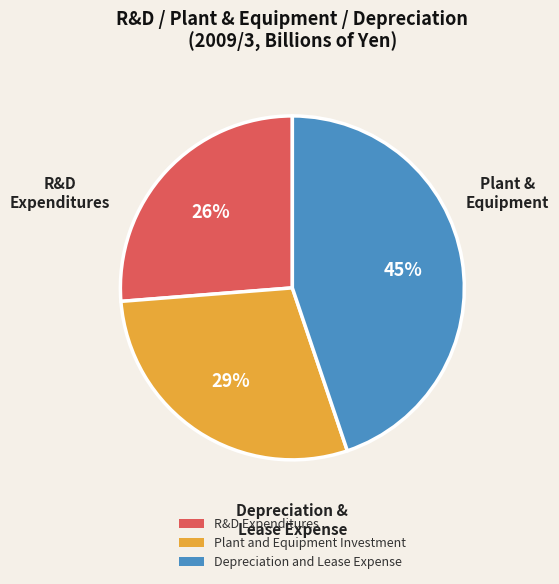

True or false: Depreciation and Lease Expense accounts for 55% of the total.

False